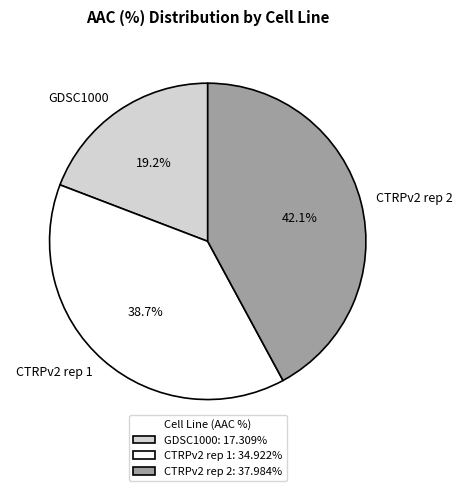

To the nearest percent, what is the average slice percentage?

33%